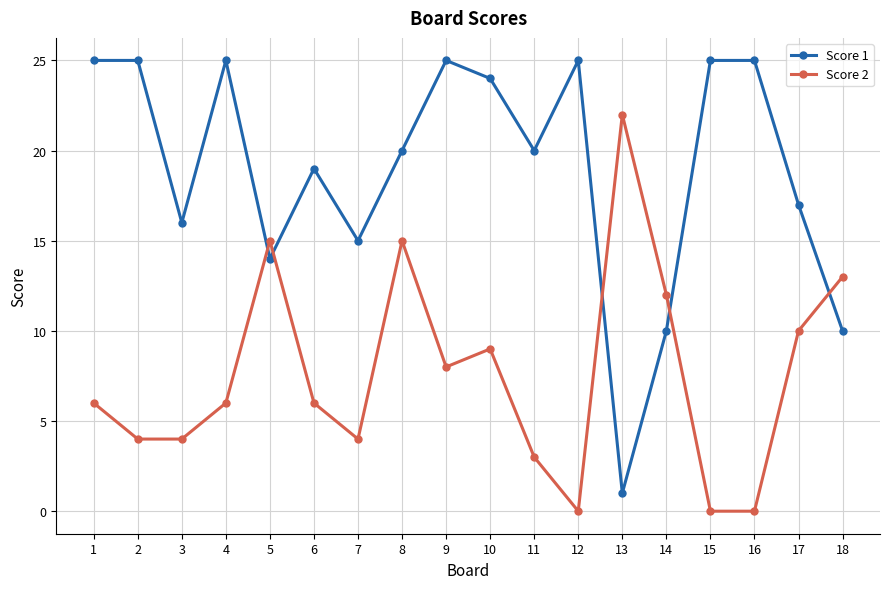

What is the approximate value of Score 2 at 5?

15